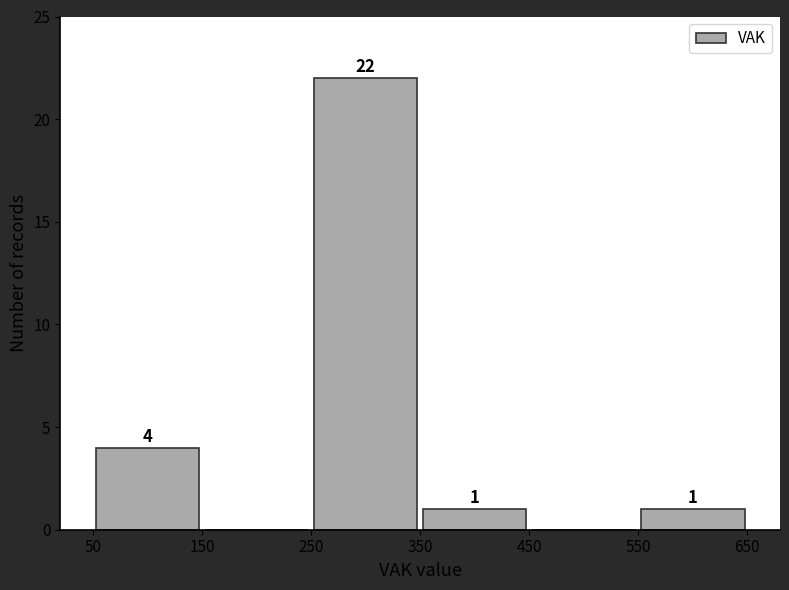

Which range on the x-axis has the tallest bar?

250 to 350